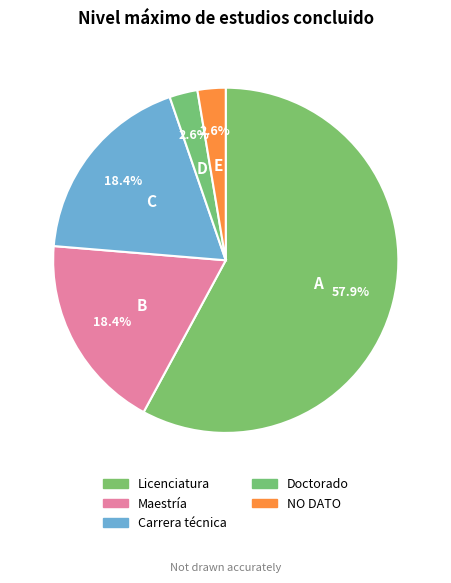

How many slices are in this pie chart?

5